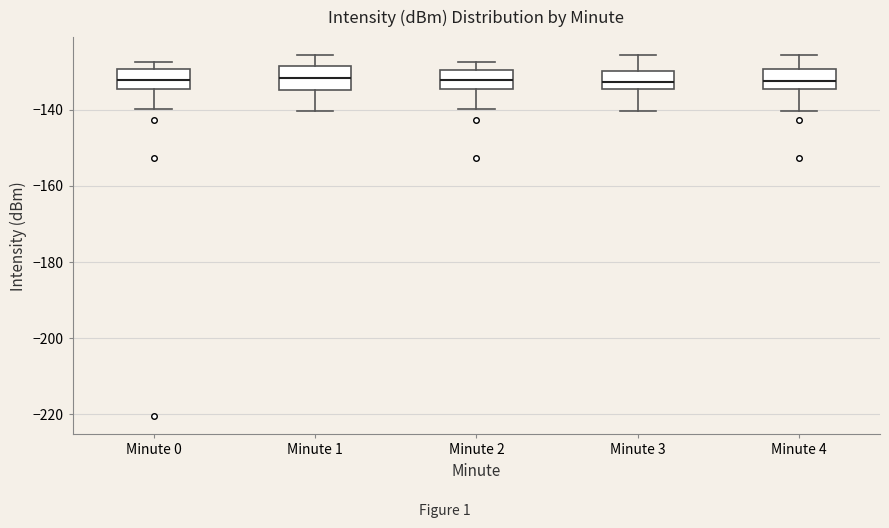

Reading left to right, transcribe this box plot: for each box, give where its median line is, the range the box spans, and where its two whiskers end, as read against the y-axis. The values are not printed on the chart, so give them approximately, as read against the axis.

Minute 0: median -132, box -134 to -130, whiskers -140 to -128
Minute 1: median -132, box -134 to -128, whiskers -140 to -126
Minute 2: median -132, box -134 to -130, whiskers -140 to -128
Minute 3: median -132, box -134 to -130, whiskers -140 to -126
Minute 4: median -132, box -134 to -130, whiskers -140 to -126